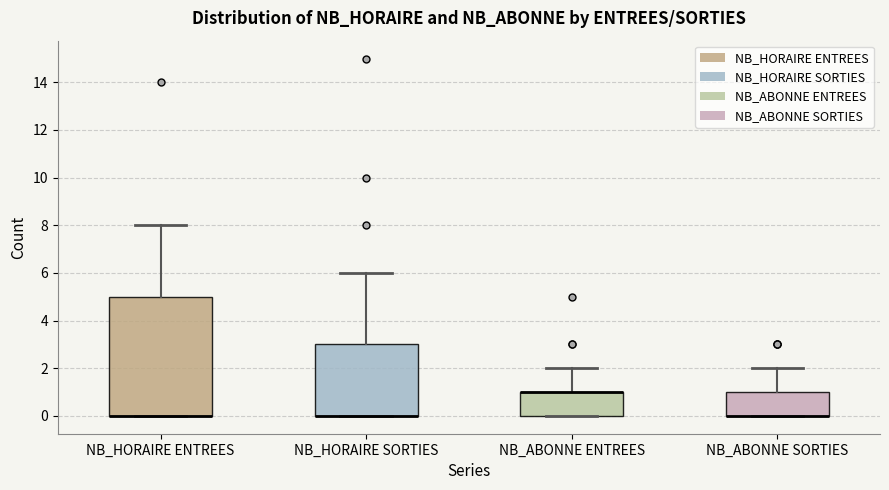

Reading left to right, read every box against the y-axis: the position of its median line, the range the box covers, and the ends of its whiskers. The values are not printed on the chart, so give them approximately, as read against the axis.

NB_HORAIRE ENTREES: median 0 (drawn on the box's lower edge), box 0 to 5, whiskers 0 to 8
NB_HORAIRE SORTIES: median 0 (drawn on the box's lower edge), box 0 to 3, whiskers 0 to 6
NB_ABONNE ENTREES: median 1 (drawn on the box's upper edge), box 0 to 1, whiskers 0 to 2
NB_ABONNE SORTIES: median 0 (drawn on the box's lower edge), box 0 to 1, whiskers 0 to 2